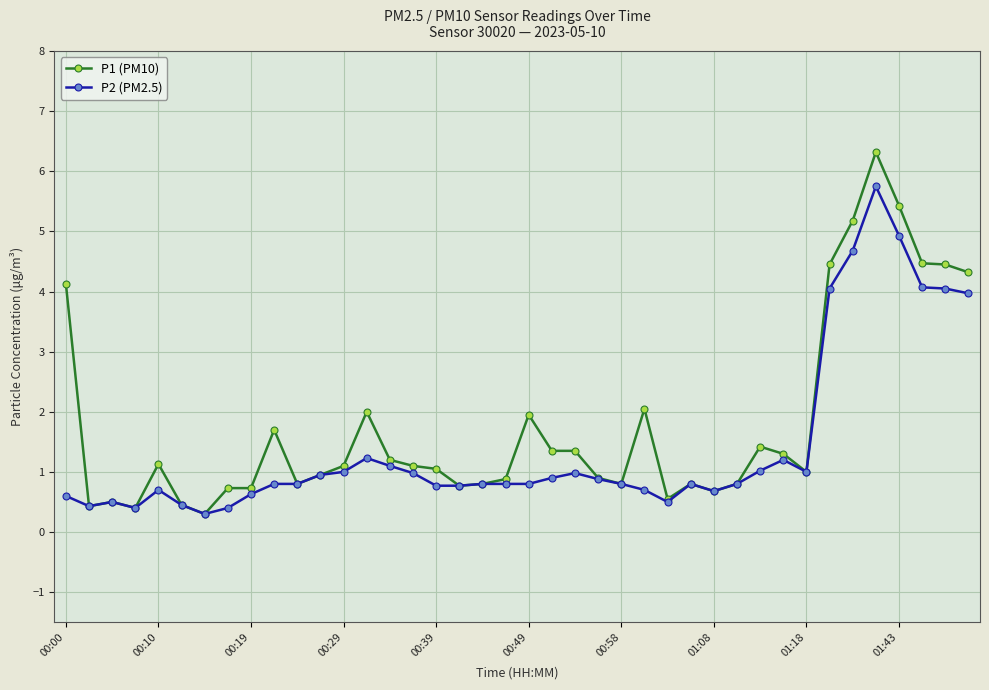

At how many categories does at least one series exceed 0?

40